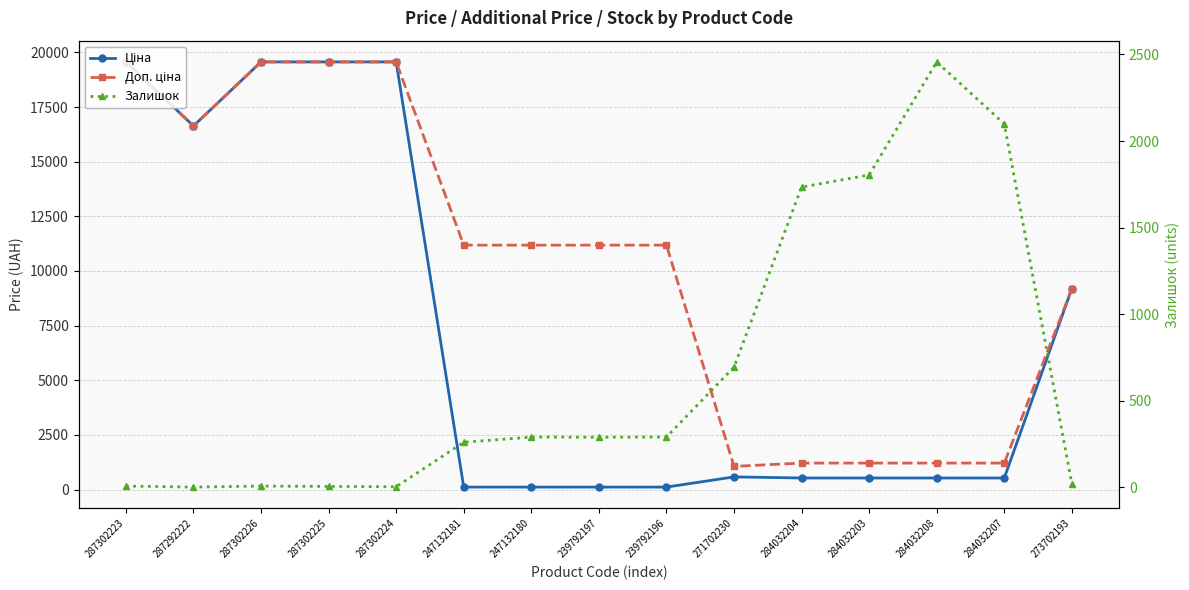

What position from the left is 273702193?

15